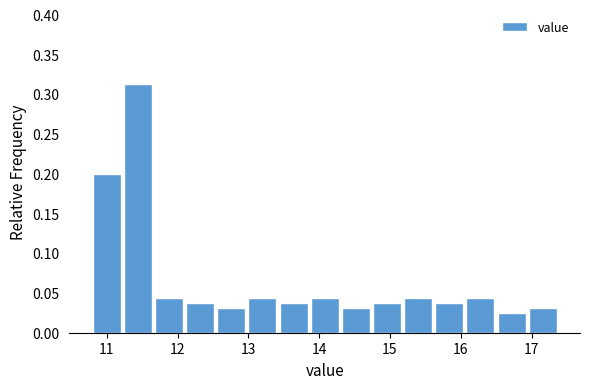

Reading left to right, list every bar in this chart as the range it spans on the x-axis followed by its height. Neither the bar edges nor the heights are printed on the chart, so give them approximately, as read against the axes.

10.80 to 11.24: 0.200
11.24 to 11.68: 0.315
11.68 to 12.12: 0.045
12.12 to 12.56: 0.040
12.56 to 13.00: 0.030
13.00 to 13.44: 0.045
13.44 to 13.88: 0.040
13.88 to 14.32: 0.045
14.32 to 14.76: 0.030
14.76 to 15.20: 0.040
15.20 to 15.64: 0.045
15.64 to 16.08: 0.040
16.08 to 16.52: 0.045
16.52 to 16.96: 0.025
16.96 to 17.40: 0.030